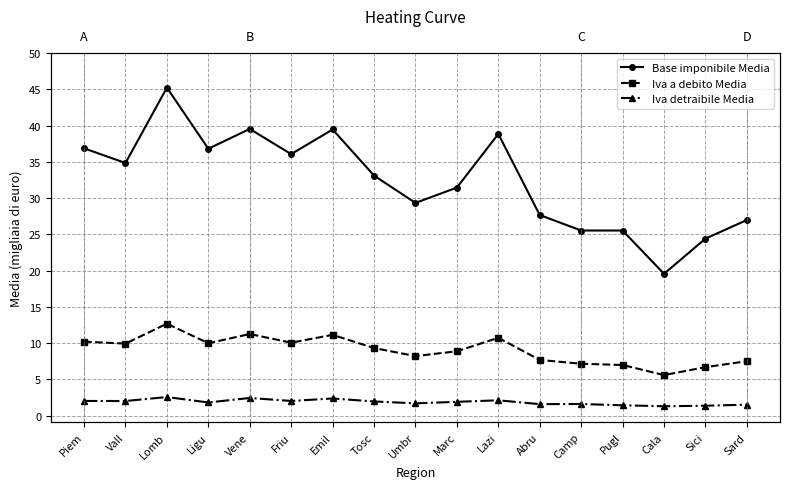

Which series has the largest total across all categories?

Base imponibile Media